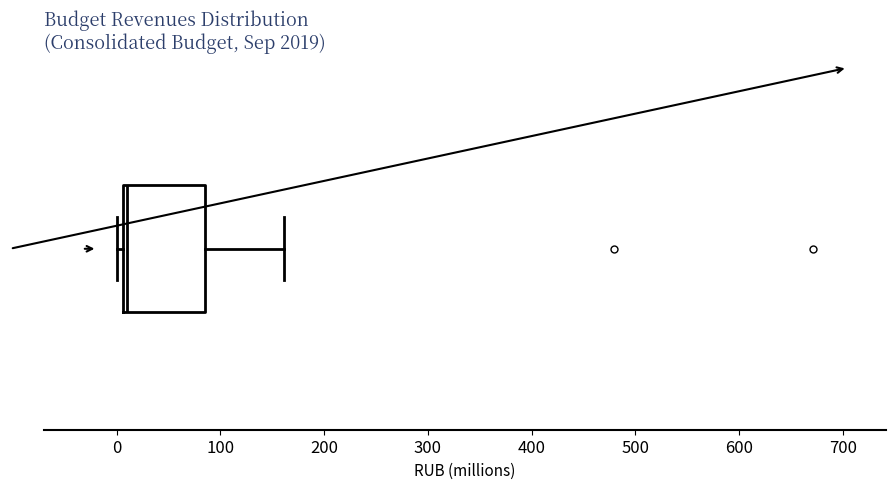

Where is the left edge of the box on the x-axis? The values are not printed on the chart, so give them approximately, as read against the axis.

10